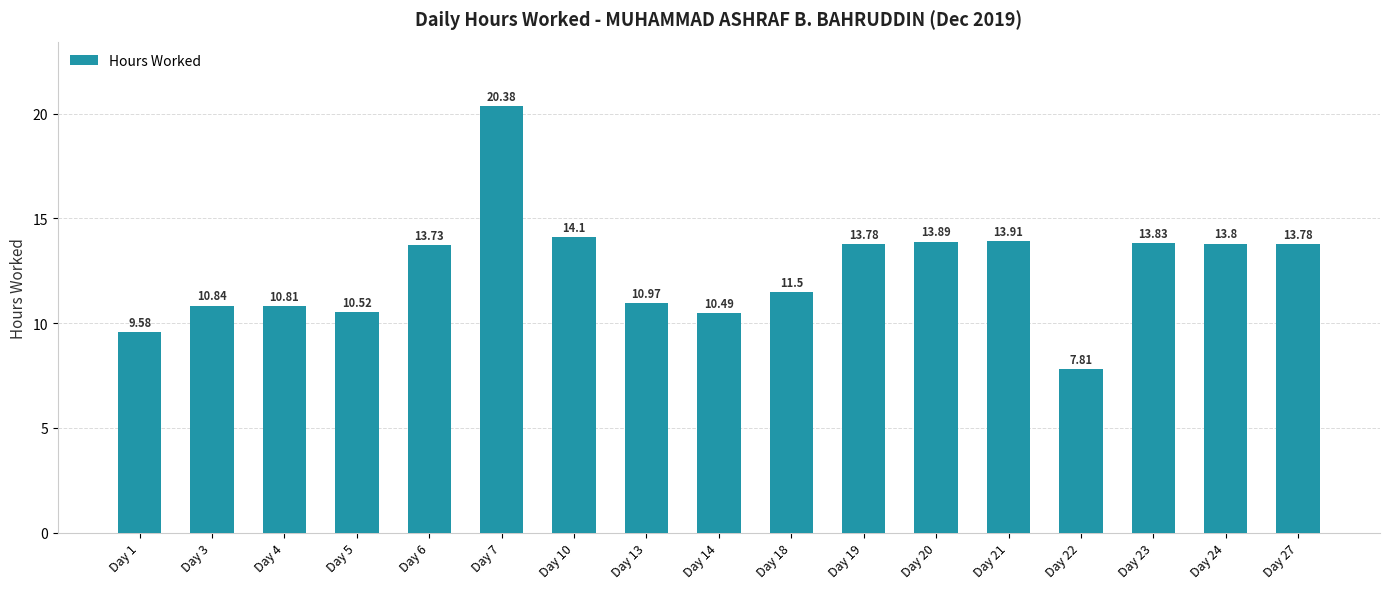

Approximately how many times larger is the value at Day 24 compared to Day 14?

1.3